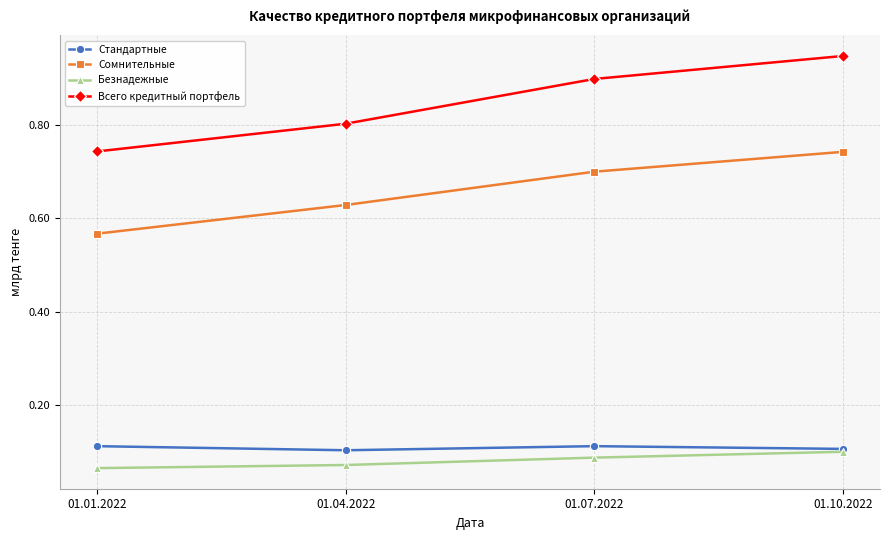

Which has a higher value, 01.10.2022 or 01.07.2022?

01.07.2022